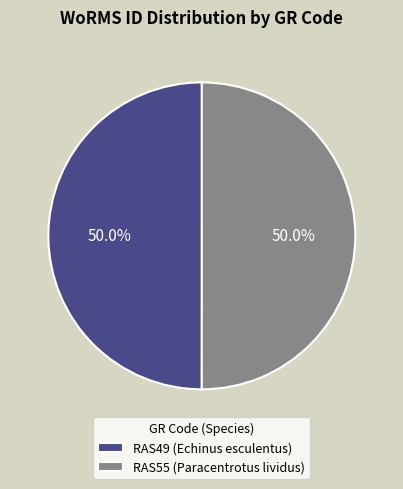

Is it true that RAS55 (Paracentrotus lividus) is 50% of the pie?

True